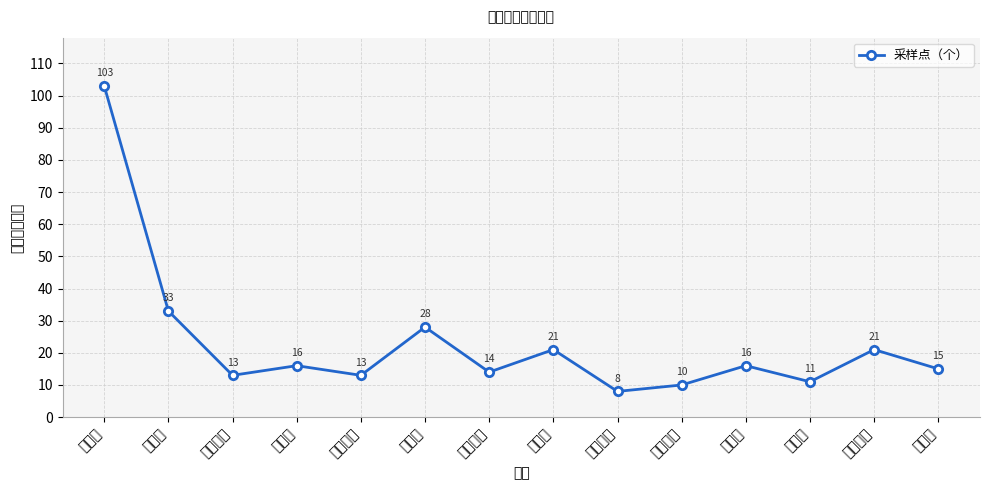

Is it true that the value at 薛村镇 is 21?

True